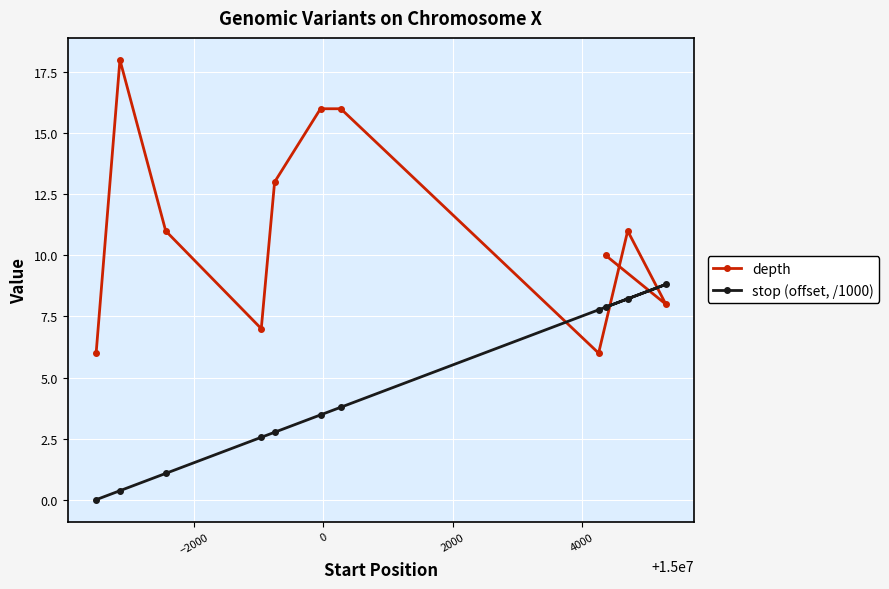

How many values in the depth series exceed 11?

4